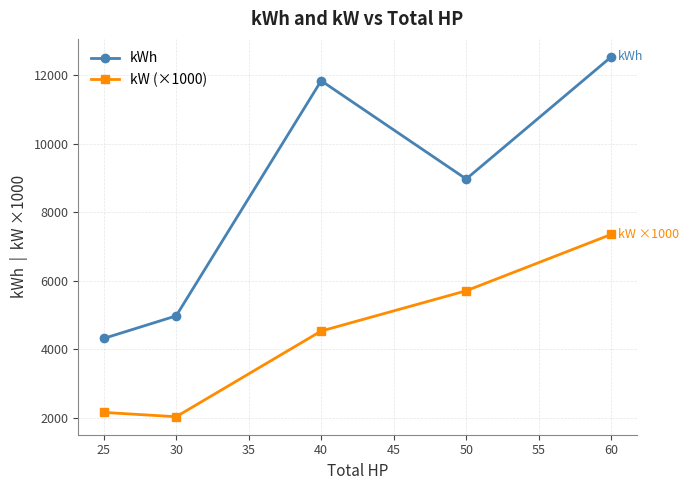

True or false: kWh and kW (×1000) intersect in this chart.

False